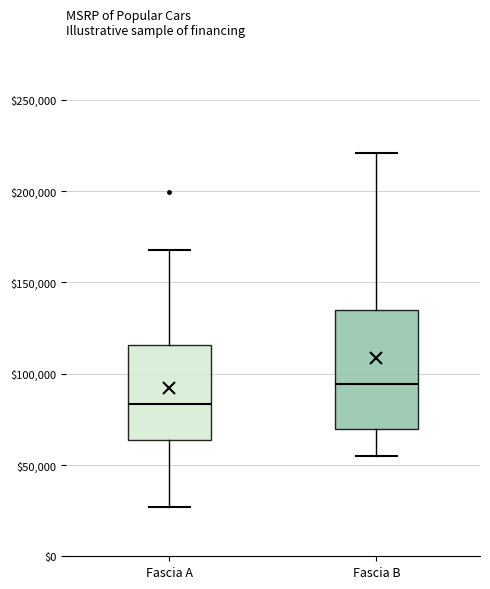

Comparing the boxes themselves (not the whiskers), which one is the tallest?

Fascia B